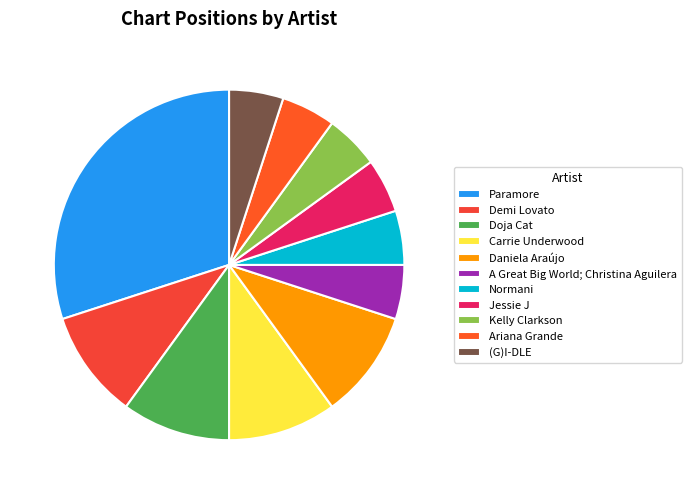

Is it true that Kelly Clarkson is 5% of the pie?

True